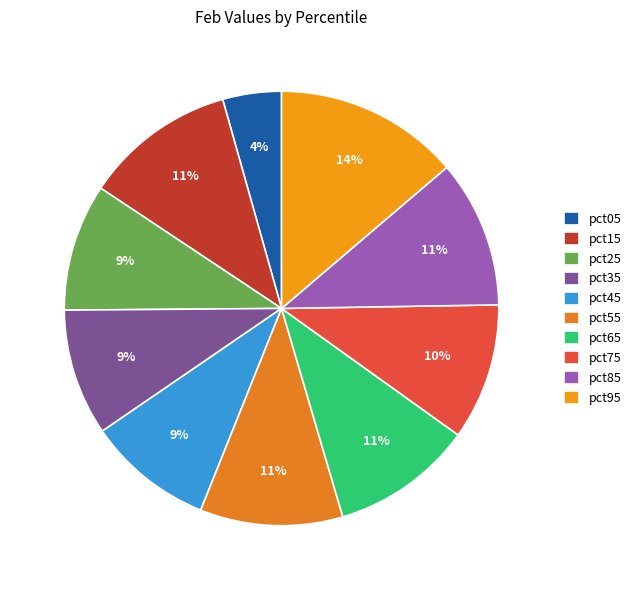

True or false: pct75 accounts for 18% of the total.

False